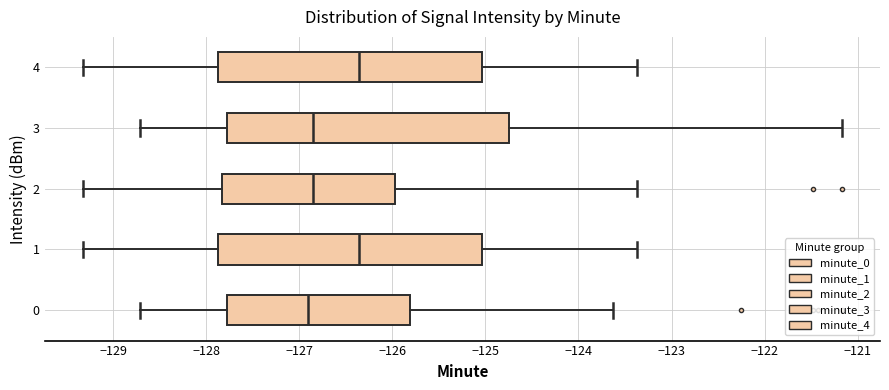

Comparing the boxes themselves (not the whiskers), which one is the widest?

3